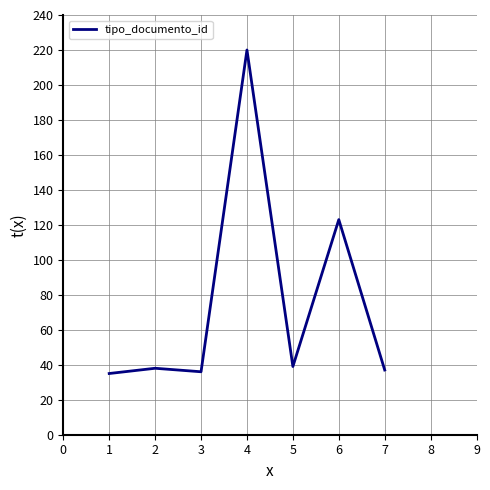

True or false: the data shows 39 at 5.

True